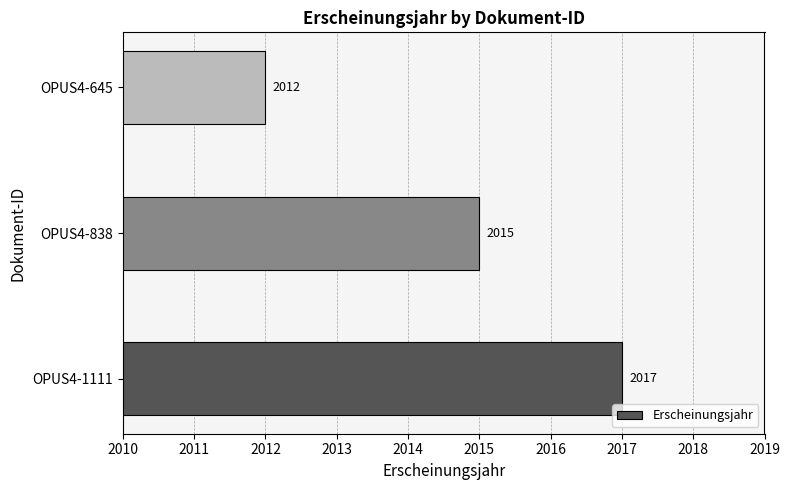

At which label is the value closest to 2014?

OPUS4-838